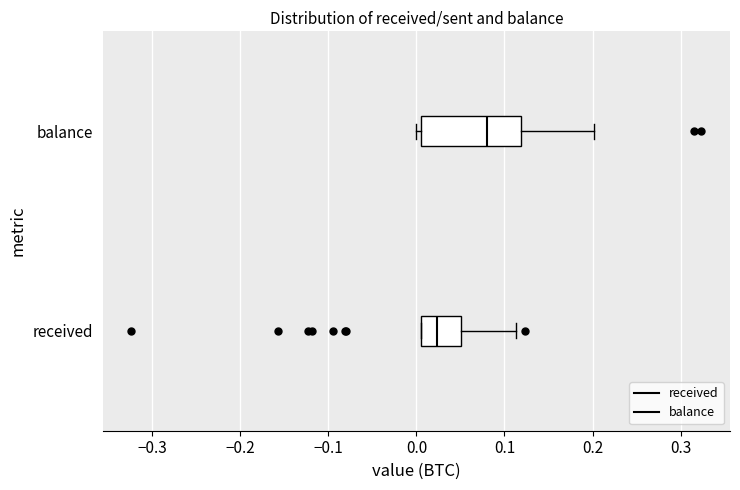

Where does the right whisker of the box for received end on the x-axis? The values are not printed on the chart, so give them approximately, as read against the axis.

0.11